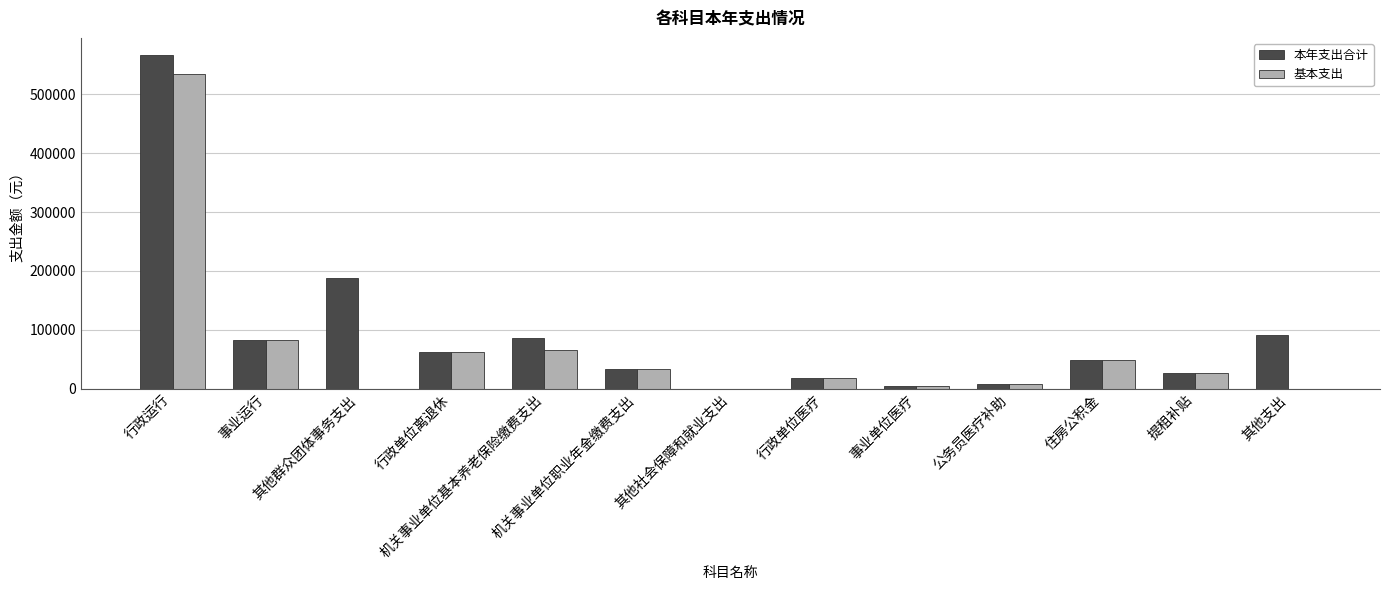

Which series has the largest total across all categories?

本年支出合计